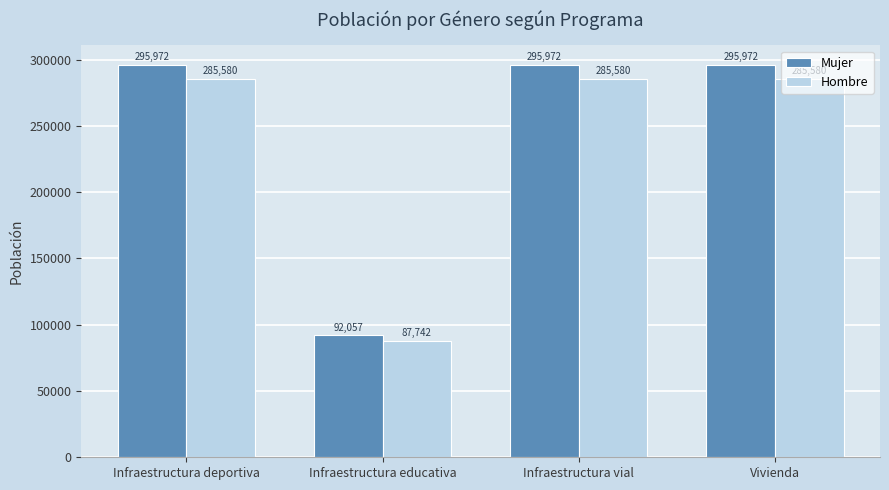

Is the value of Hombre at Infraestructura deportiva greater than the value of Mujer at Infraestructura educativa?

Yes